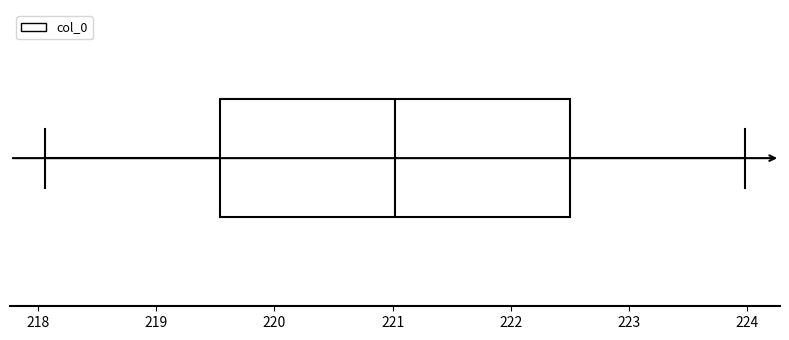

Read this box plot against the x-axis: the position of the median line, the range covered by the box, and the ends of both whiskers. The values are not printed on the chart, so give them approximately, as read against the axis.

median 221.0, box 219.5 to 222.5, whiskers 218.1 to 224.0